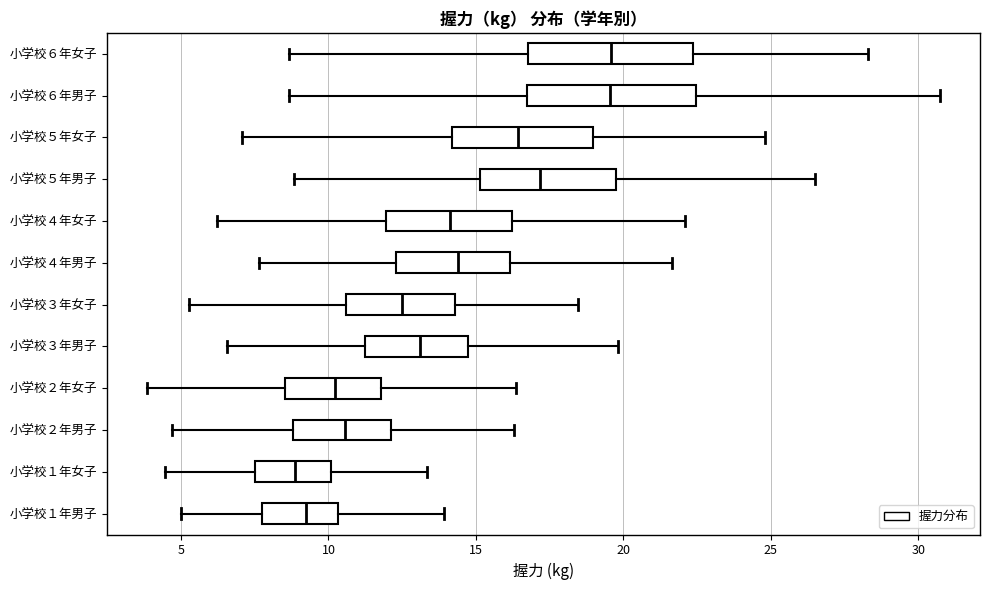

Reading bottom to top, transcribe this box plot: for each box, give where its median line is, the range the box spans, and where its two whiskers end, as read against the x-axis. The values are not printed on the chart, so give them approximately, as read against the axis.

小学校１年男子: median 9.0, box 7.5 to 10.5, whiskers 5.0 to 14.0
小学校１年女子: median 9.0, box 7.5 to 10.0, whiskers 4.5 to 13.5
小学校２年男子: median 10.5, box 9.0 to 12.0, whiskers 4.5 to 16.5
小学校２年女子: median 10.0, box 8.5 to 12.0, whiskers 4.0 to 16.5
小学校３年男子: median 13.0, box 11.0 to 14.5, whiskers 6.5 to 20.0
小学校３年女子: median 12.5, box 10.5 to 14.5, whiskers 5.5 to 18.5
小学校４年男子: median 14.5, box 12.5 to 16.0, whiskers 7.5 to 21.5
小学校４年女子: median 14.0, box 12.0 to 16.0, whiskers 6.0 to 22.0
小学校５年男子: median 17.0, box 15.0 to 20.0, whiskers 9.0 to 26.5
小学校５年女子: median 16.5, box 14.0 to 19.0, whiskers 7.0 to 25.0
小学校６年男子: median 19.5, box 16.5 to 22.5, whiskers 8.5 to 30.5
小学校６年女子: median 19.5, box 17.0 to 22.5, whiskers 8.5 to 28.5